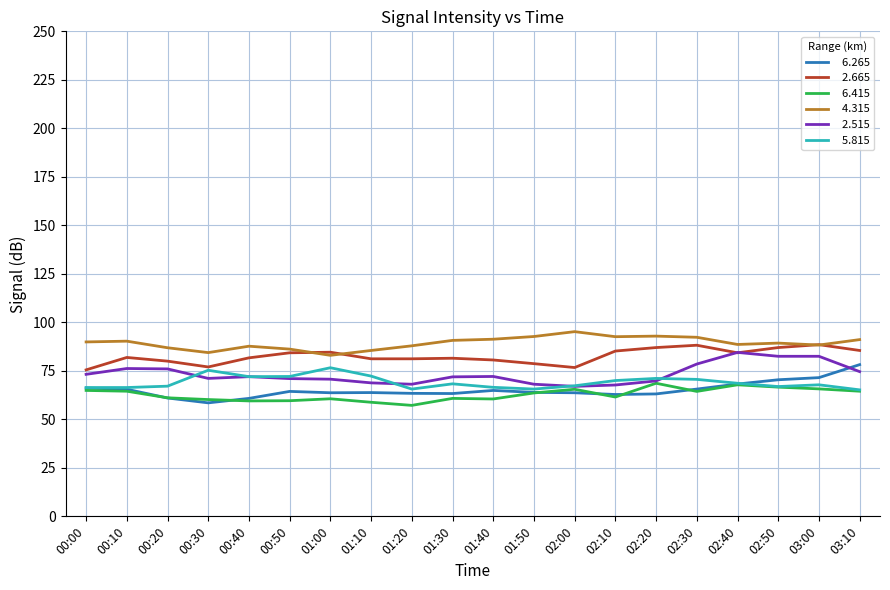

What is the maximum value shown in the chart?

95.2